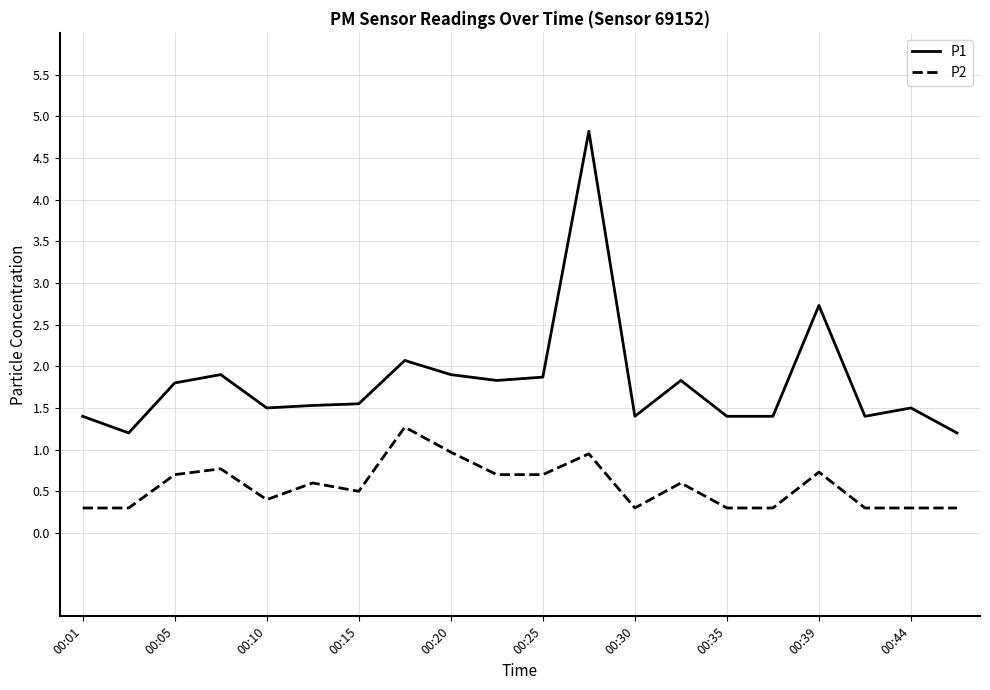

Does the chart have visible grid lines?

Yes